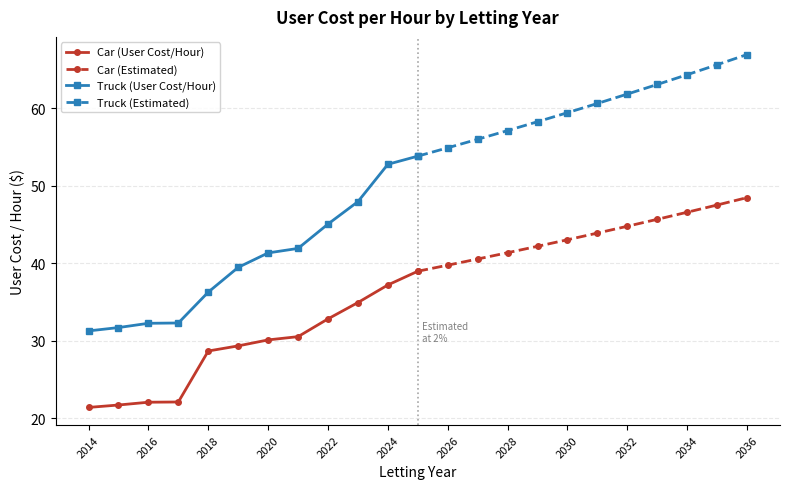

The value of Truck (User Cost/Hour) at 2024 is 52.8. True or false?

True